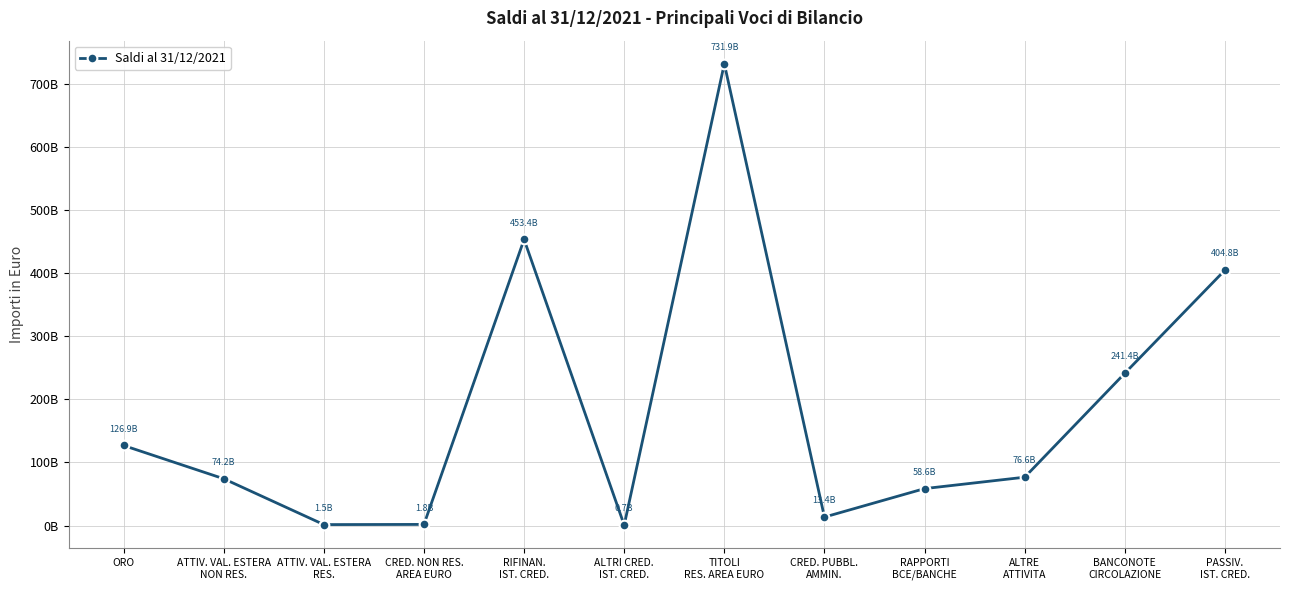

Is it true that the value at ORO is 126873606438?

True